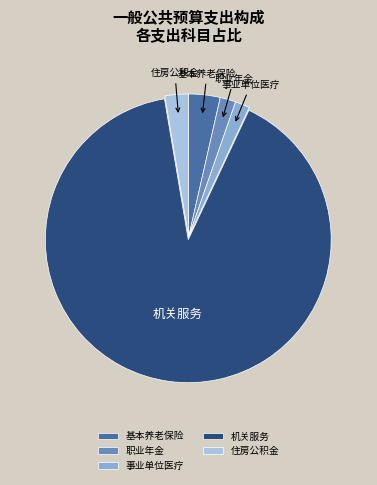

Which slice represents more than half of the pie?

机关服务